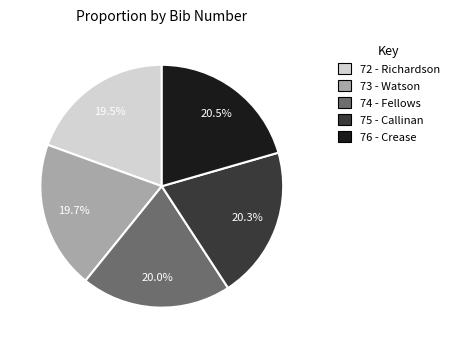

What is the total percentage of 72 - Richardson and 73 - Watson?

39.2%